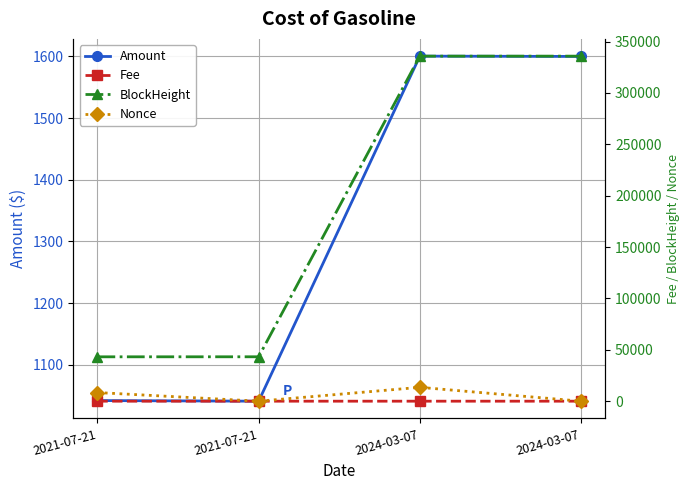

True or false: Amount and BlockHeight intersect in this chart.

False